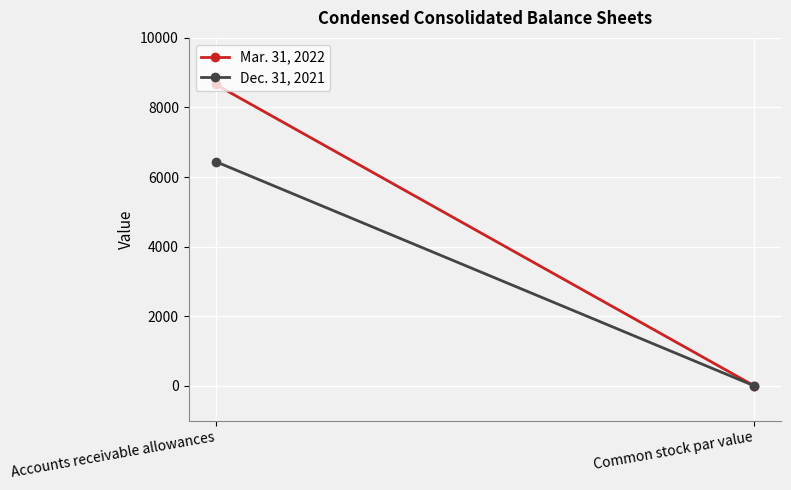

The Dec. 31, 2021 series shows 0.0 at Common stock par value. True or false?

True